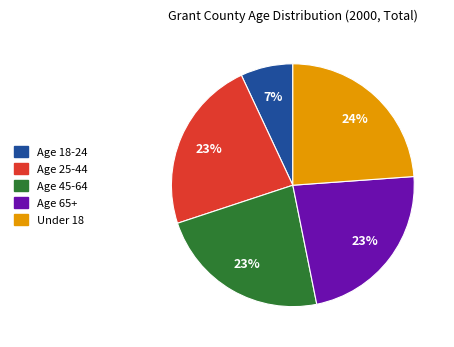

Does Age 65+ represent more than half of the total?

No